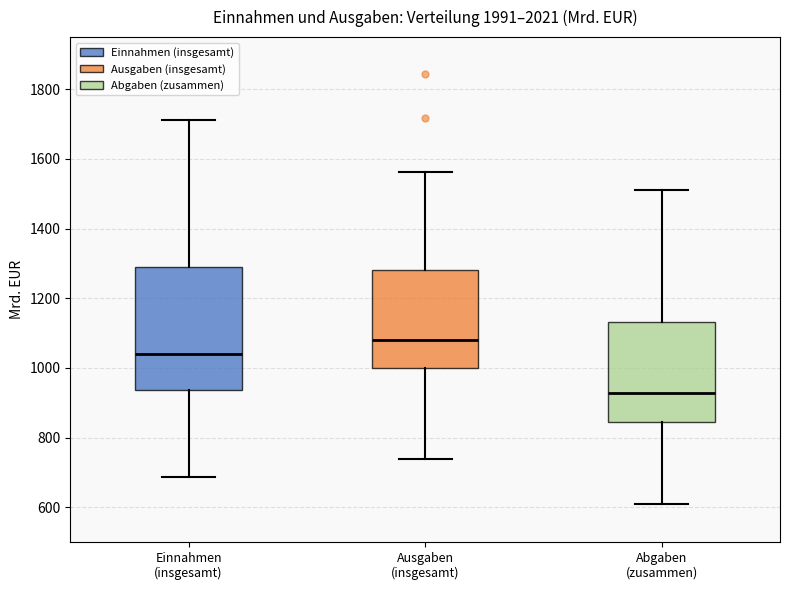

Reading left to right, read every box against the y-axis: the position of its median line, the range the box covers, and the ends of its whiskers. The values are not printed on the chart, so give them approximately, as read against the axis.

Einnahmen (insgesamt): median 1040, box 940 to 1280, whiskers 680 to 1720
Ausgaben (insgesamt): median 1080, box 1000 to 1280, whiskers 740 to 1560
Abgaben (zusammen): median 920, box 840 to 1140, whiskers 600 to 1520